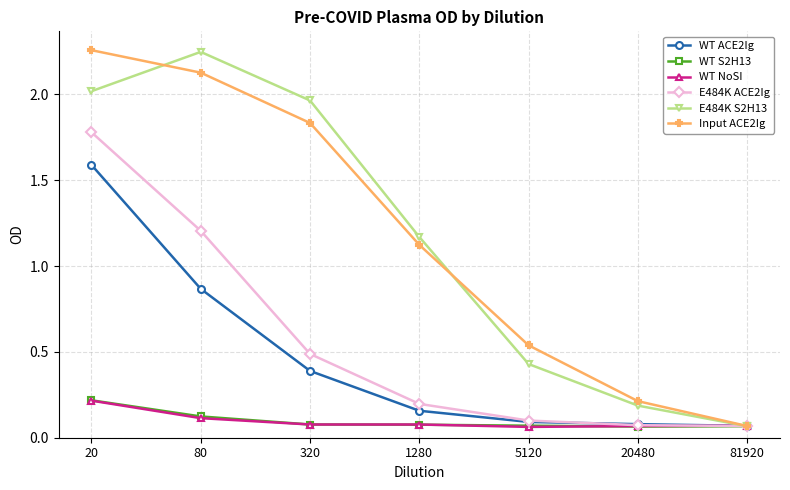

How many distinct data groups are displayed?

6